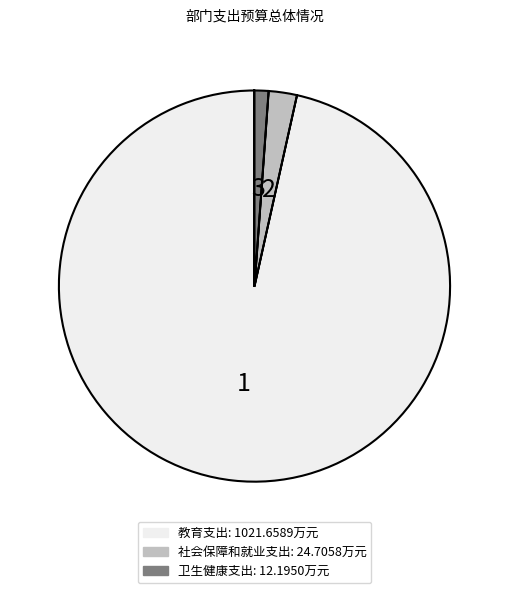

Is 卫生健康支出 the majority of the pie?

No